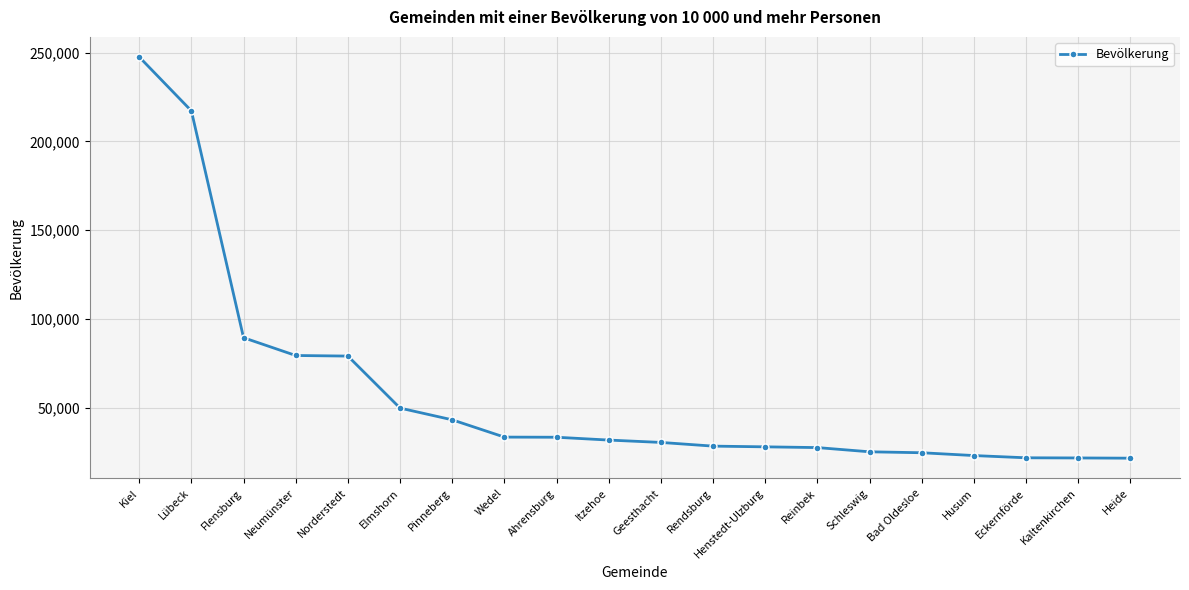

Approximately how many times larger is the value at Kaltenkirchen compared to Heide?

1.0